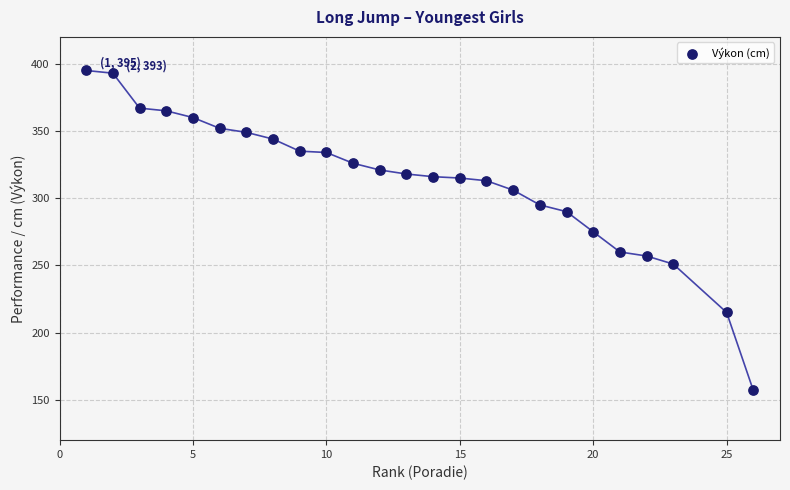

What is the range of X values (max minus min)?

25